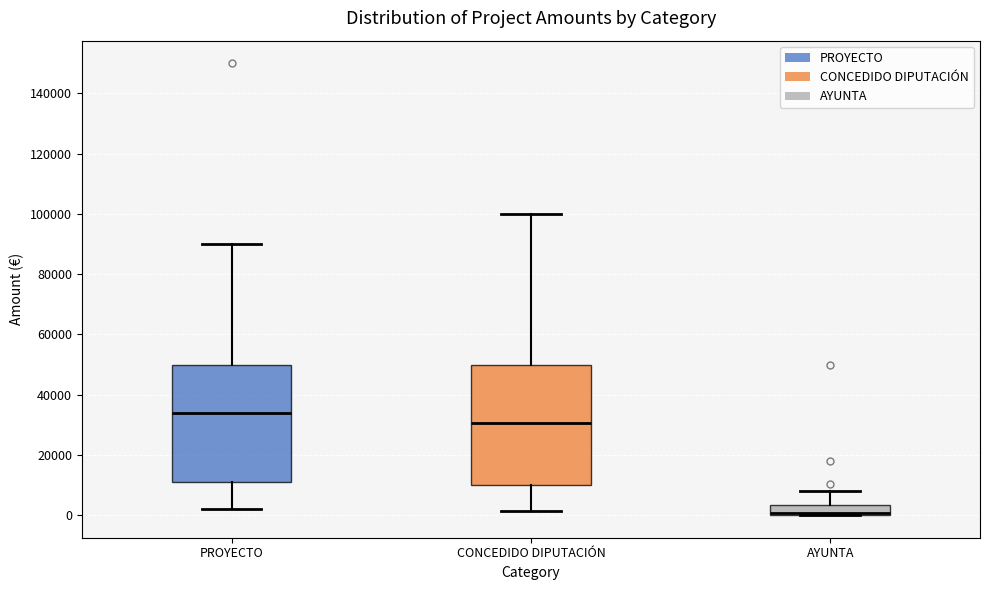

Reading left to right, transcribe this box plot: for each box, give where its median line is, the range the box spans, and where its two whiskers end, as read against the y-axis. The values are not printed on the chart, so give them approximately, as read against the axis.

PROYECTO: median 34000, box 10000 to 50000, whiskers 2000 to 90000
CONCEDIDO DIPUTACIÓN: median 30000, box 10000 to 50000, whiskers 2000 to 100000
AYUNTA: median 0 (drawn on the box's lower edge), box 0 to 4000, whiskers 0 to 8000